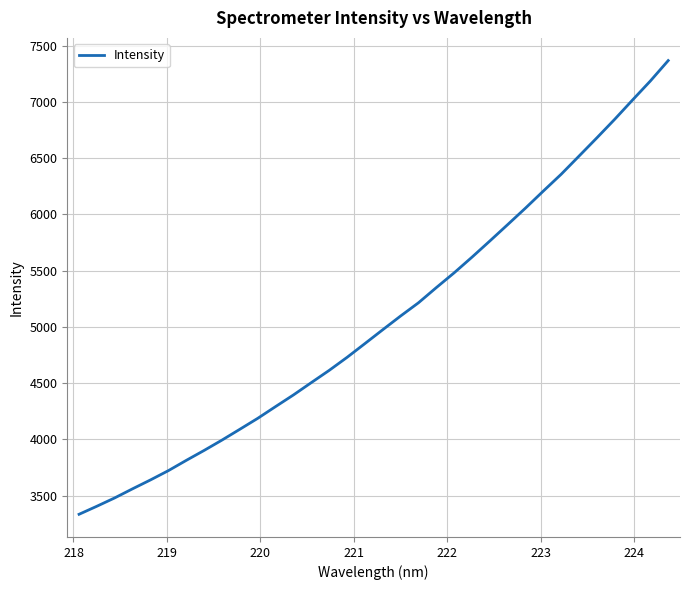

What is the greatest value displayed?

7367.6